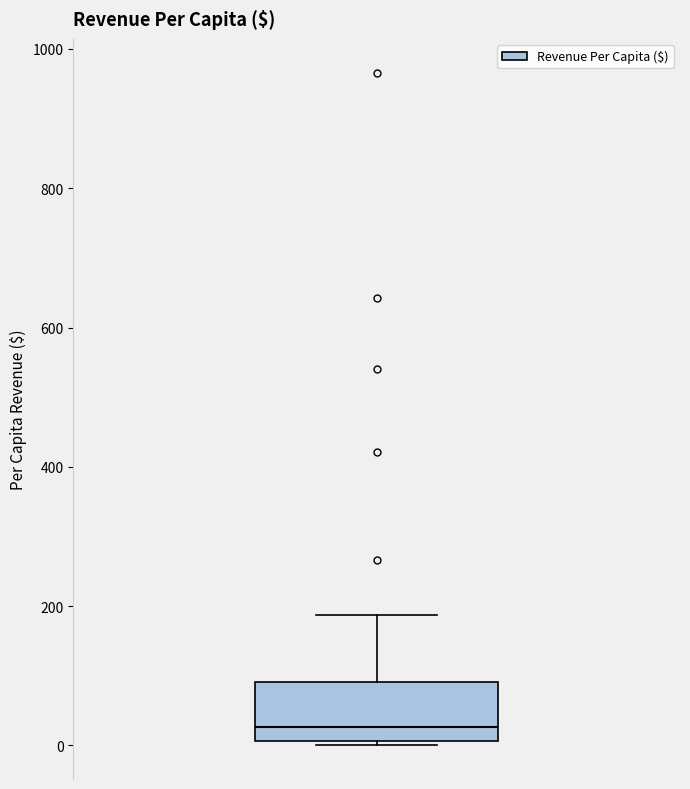

Where is the upper edge of the box on the y-axis? The values are not printed on the chart, so give them approximately, as read against the axis.

100